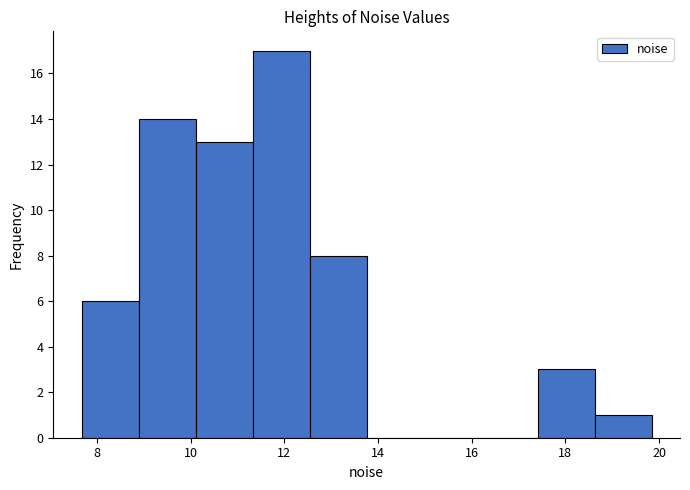

Over which range of the x-axis is the bar tallest?

11.4 to 12.6